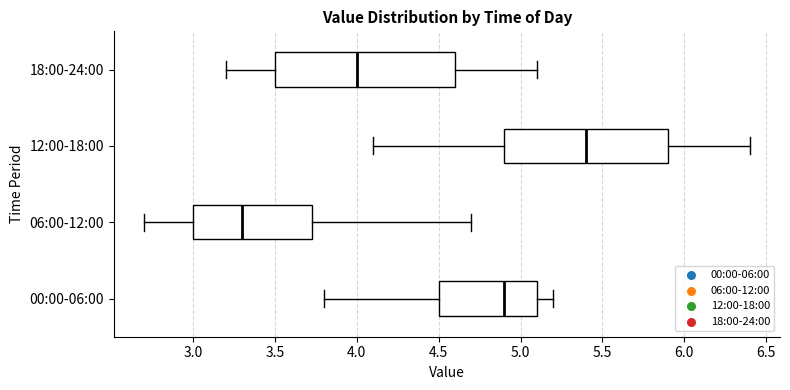

Reading bottom to top, read every box against the x-axis: the position of its median line, the range the box covers, and the ends of its whiskers. The values are not printed on the chart, so give them approximately, as read against the axis.

00:00-06:00: median 4.90, box 4.50 to 5.10, whiskers 3.80 to 5.20
06:00-12:00: median 3.30, box 3.00 to 3.75, whiskers 2.70 to 4.70
12:00-18:00: median 5.40, box 4.90 to 5.90, whiskers 4.10 to 6.40
18:00-24:00: median 4.00, box 3.50 to 4.60, whiskers 3.20 to 5.10